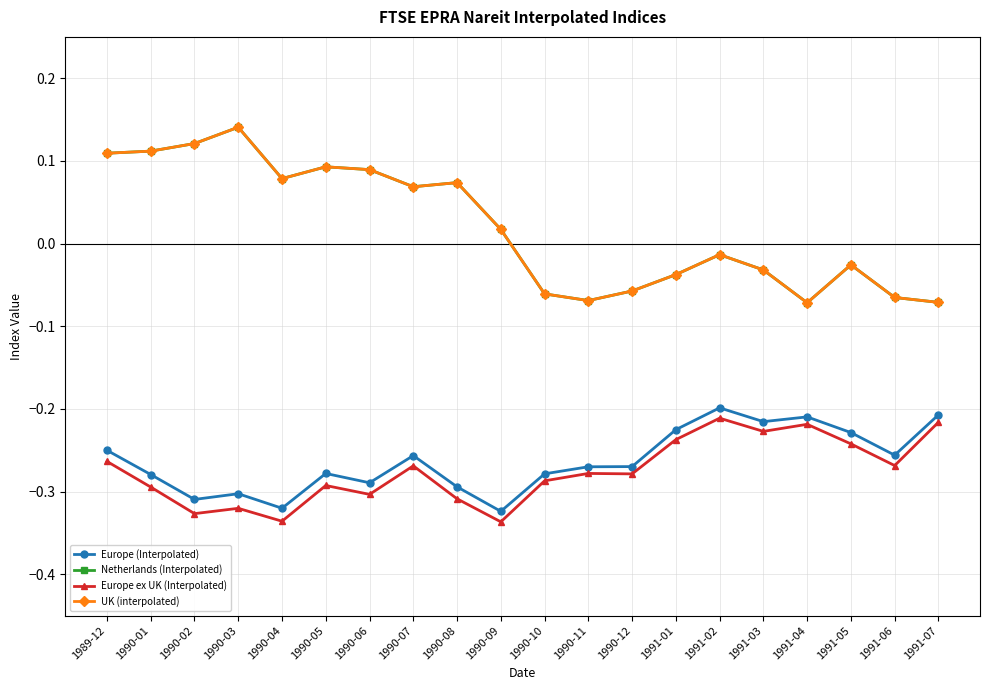

True or false: Europe ex UK (Interpolated) and UK (interpolated) intersect in this chart.

False